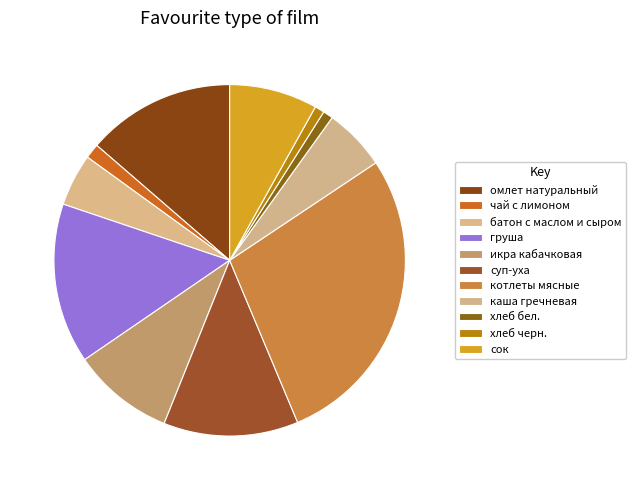

What is the largest slice in the pie chart?

котлеты мясные